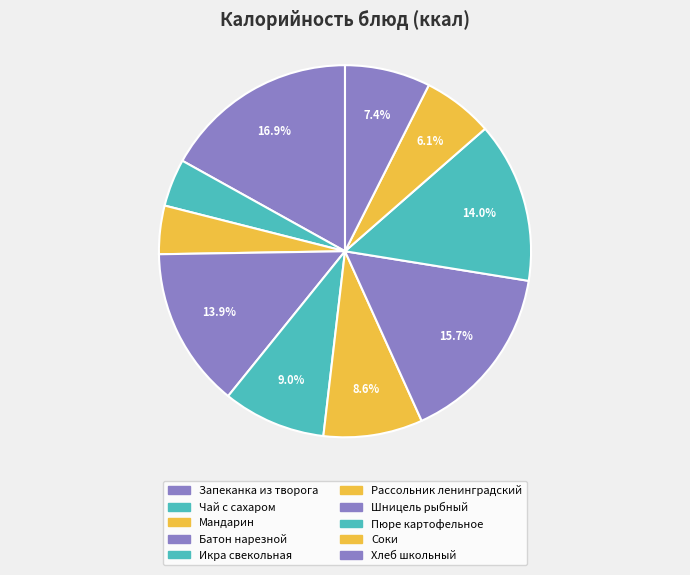

To the nearest percent, what percentage of the pie is Соки?

6%